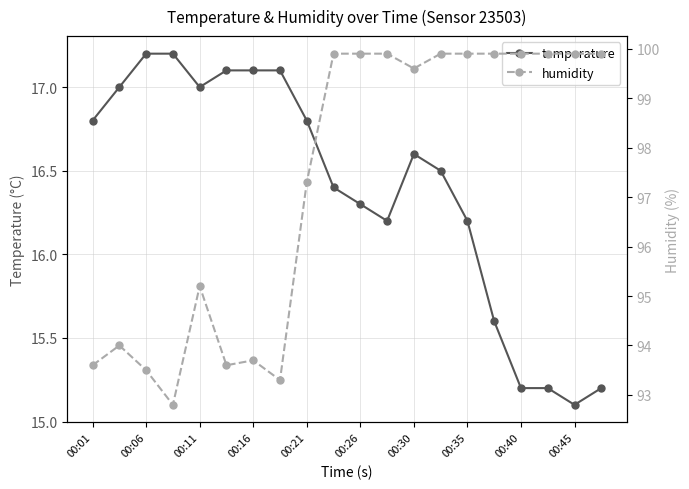

True or false: temperature and humidity cross at least once.

False